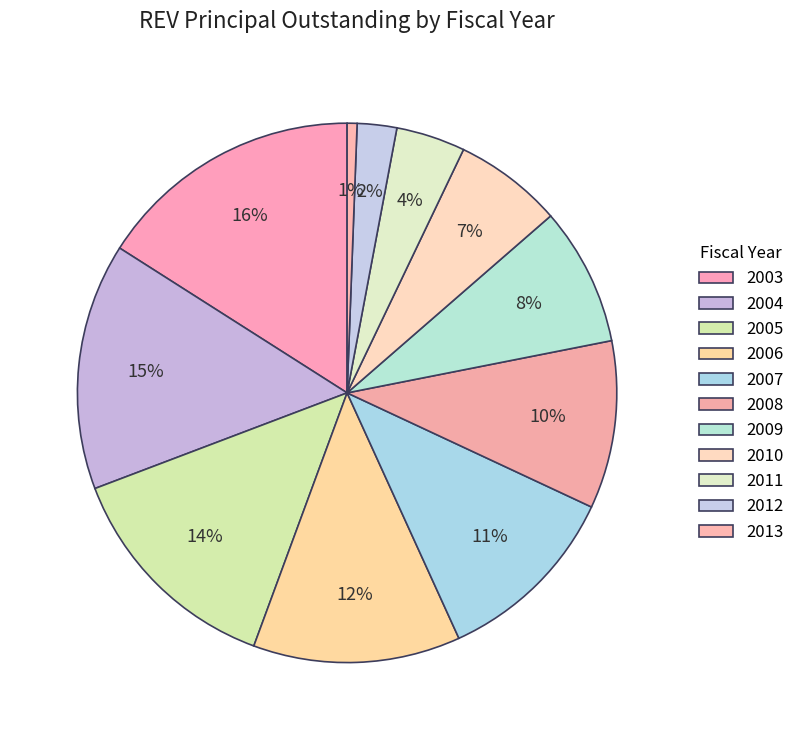

The 2003 slice represents 16% of the pie. True or false?

True